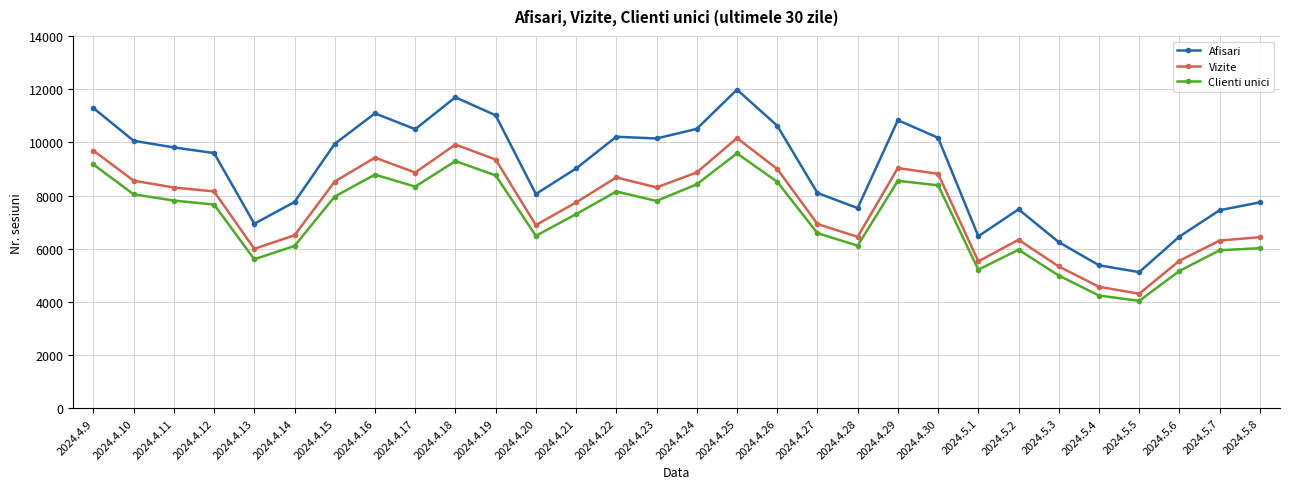

In Afisari, how many points are higher than both neighbors (excluding endpoints)?

6